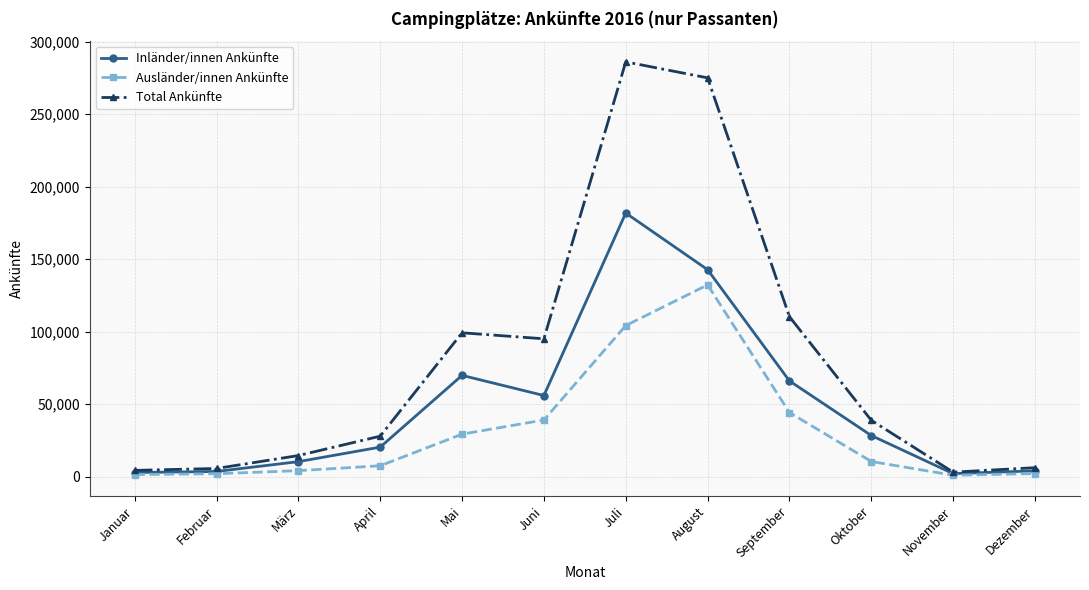

Rank the series by their maximum value, from highest to lowest.

Total Ankünfte, Inländer/innen Ankünfte, Ausländer/innen Ankünfte